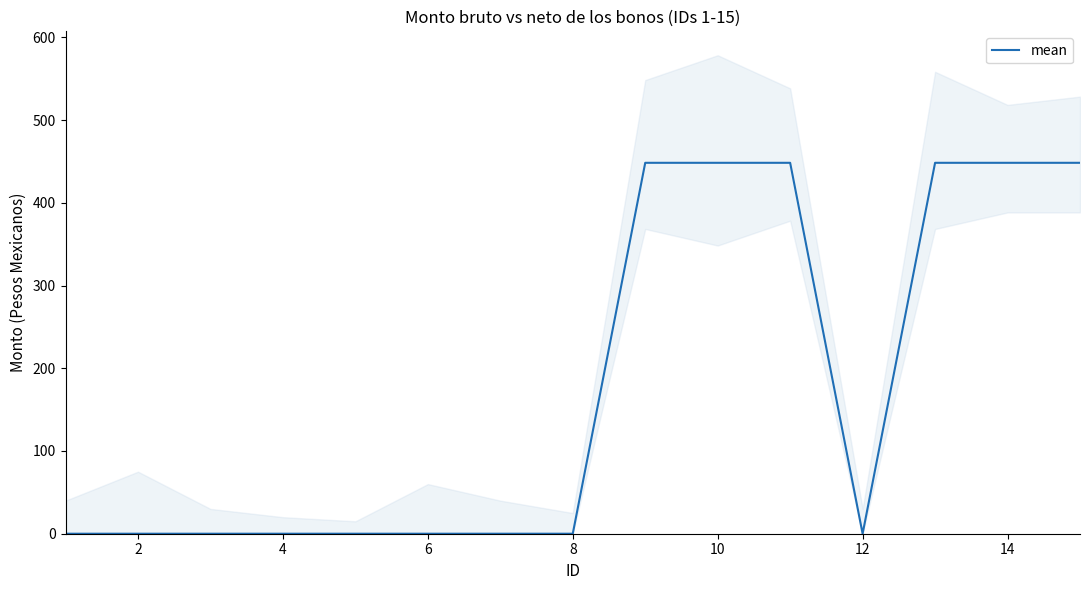

What is the highest value of the mean series?

448.3